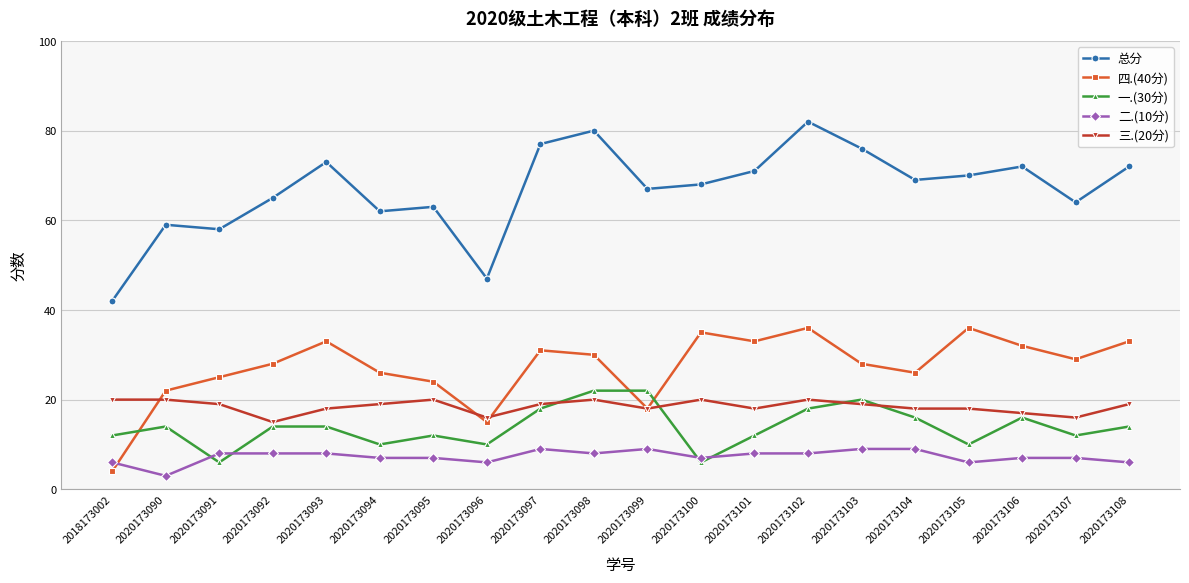

Count the number of data series in this chart.

5